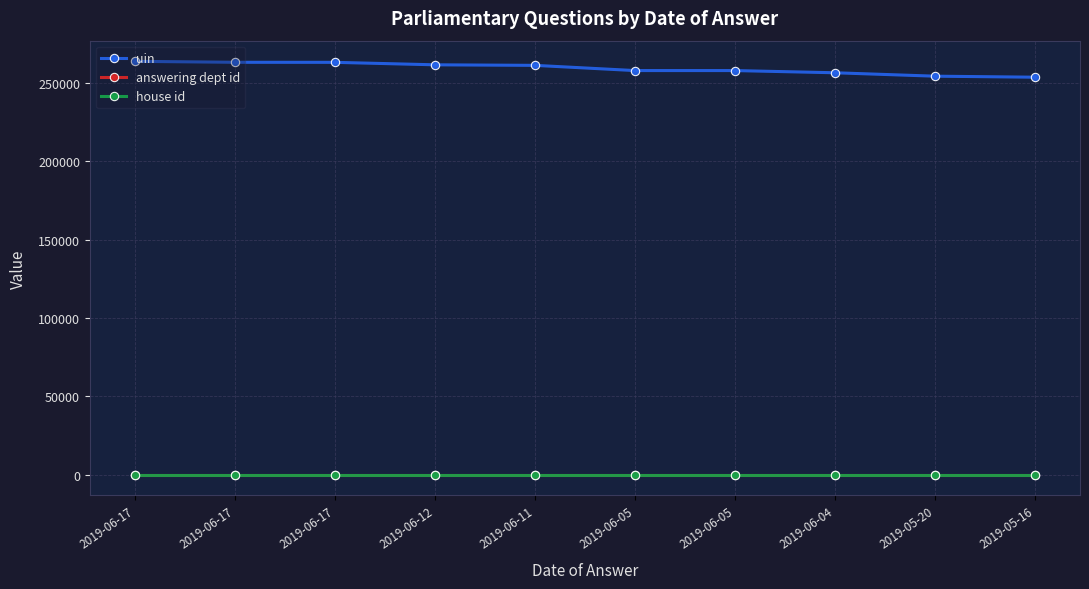

True or false: answering dept id and uin cross at least once.

False